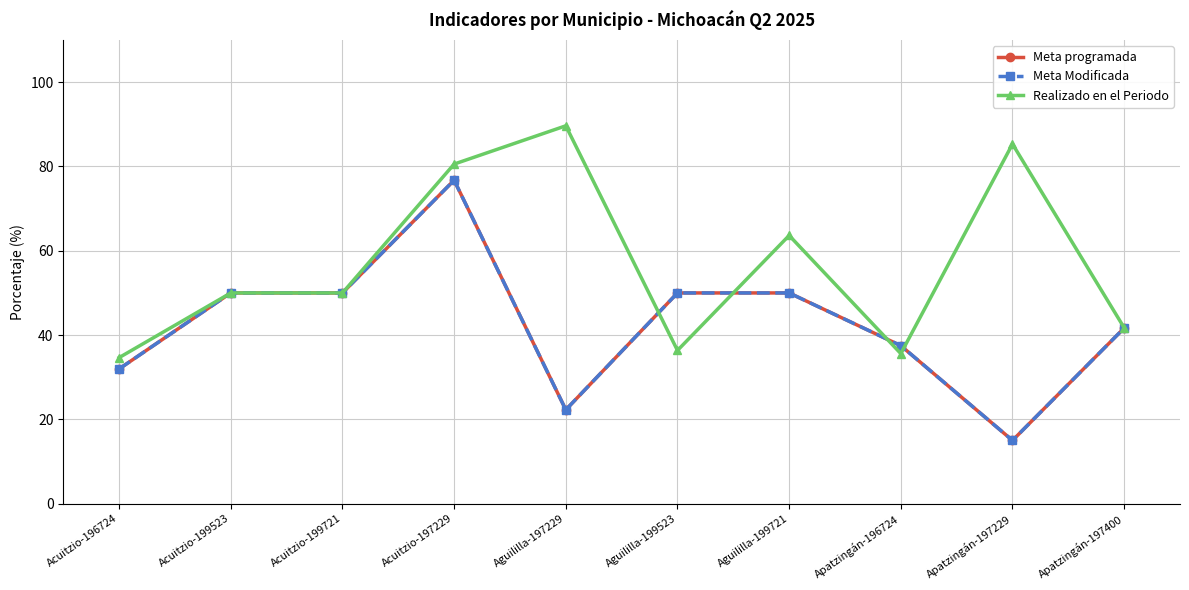

The Realizado en el Periodo series shows 12.4 at Acuitzio-199523. True or false?

False